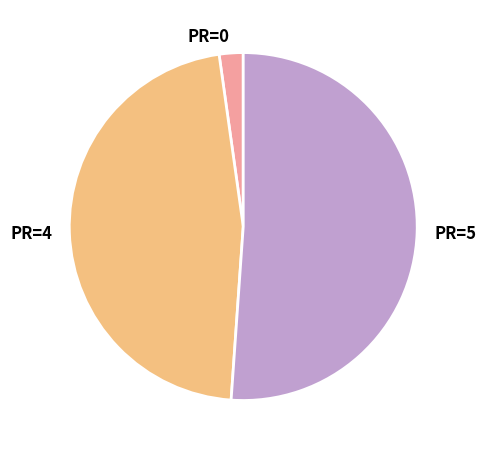

Which has a higher value, PR=4 or PR=0?

PR=4